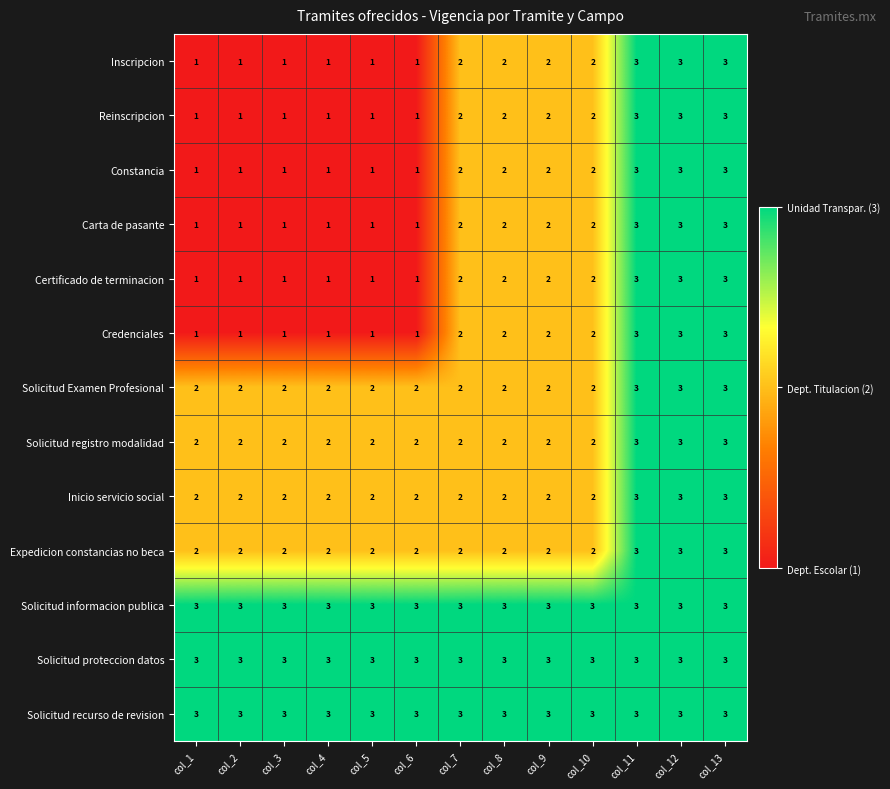

What is the sum of the Solicitud Examen Profesional values at col_8 and col_2?

4